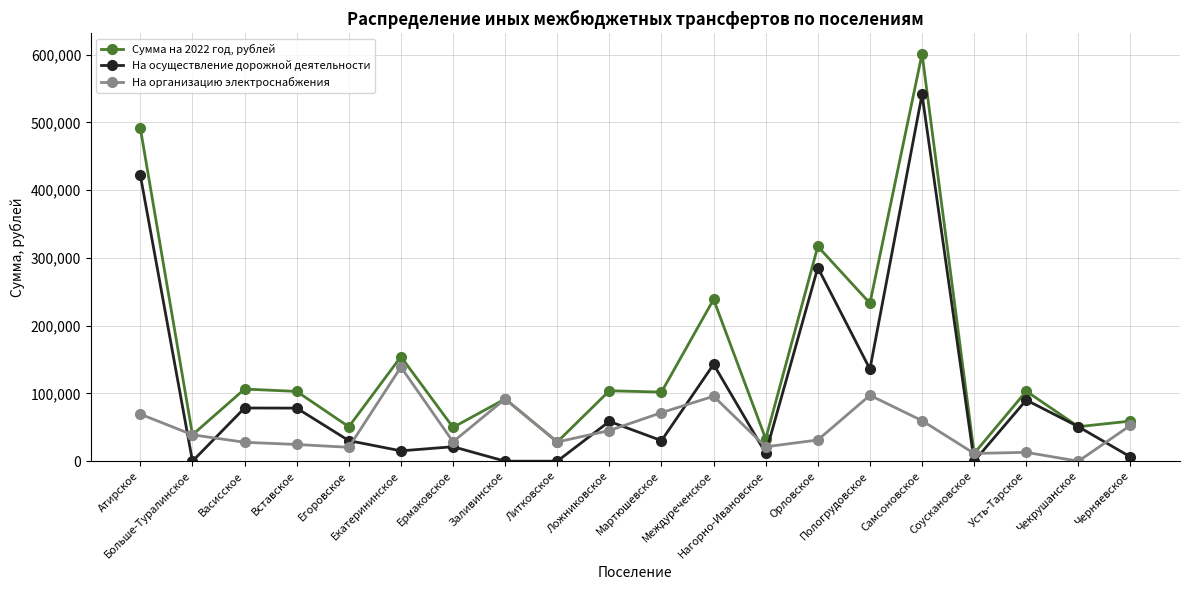

What is the value of the На организацию электроснабжения point at the 16th from the left?

59826.0